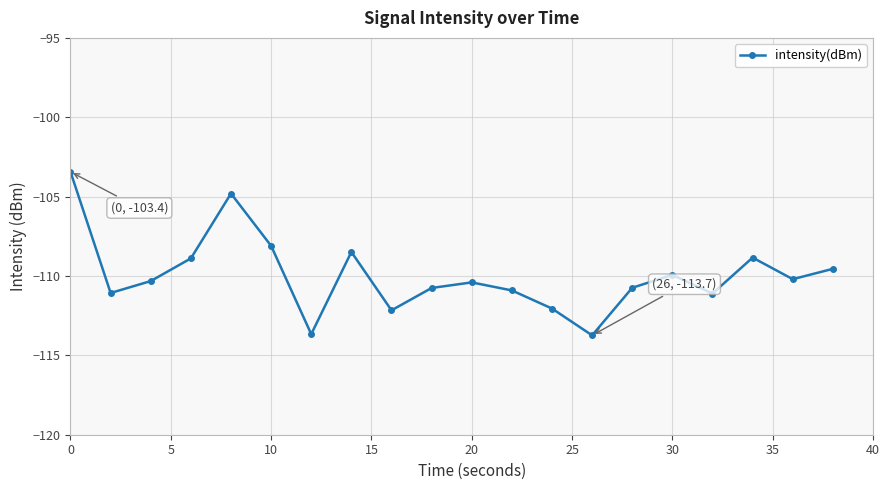

What is the value of the 2nd point from the left?

-111.1